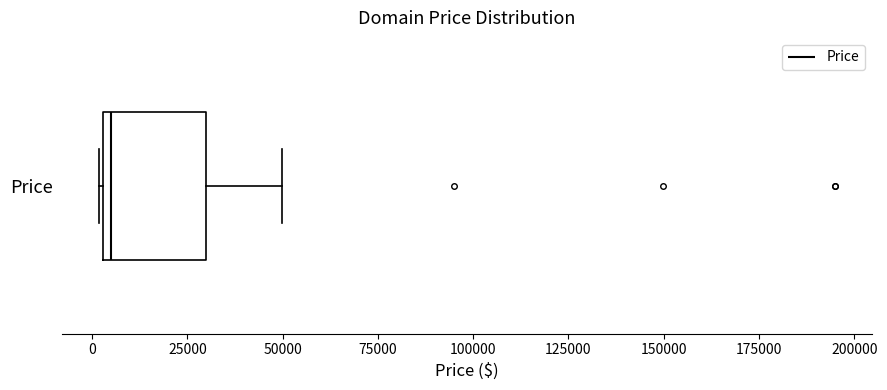

Read this box plot against the x-axis: the position of the median line, the range covered by the box, and the ends of both whiskers. The values are not printed on the chart, so give them approximately, as read against the axis.

median 5000 (just right of the box's left edge), box 5000 to 30000, whiskers 0 to 50000